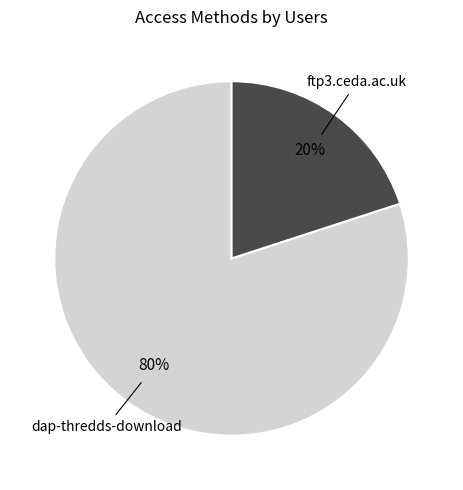

Does any single category account for the majority?

Yes